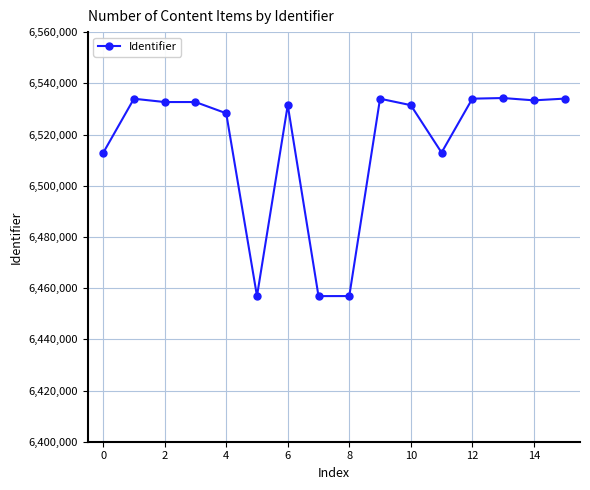

What is the smallest value displayed?

6456880